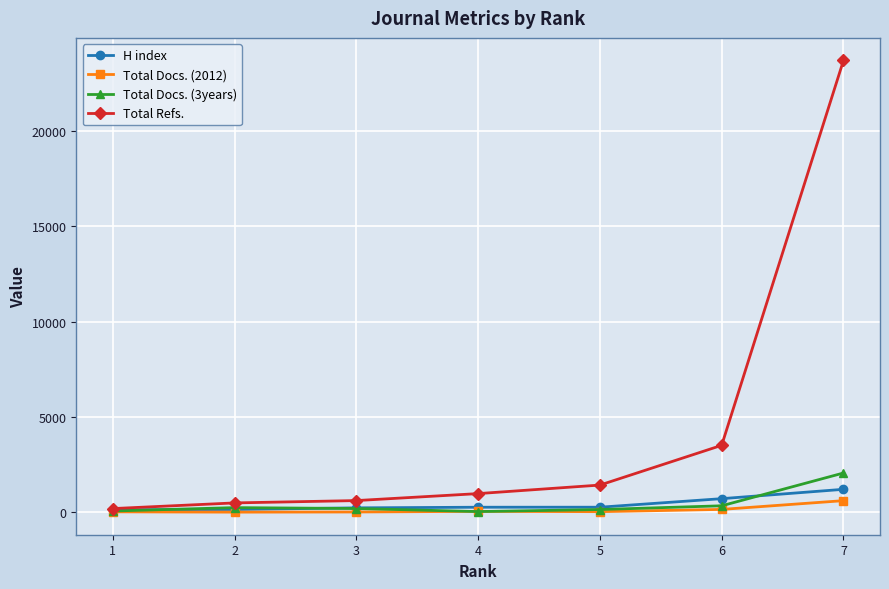

At which category is the sum across all series the highest?

7